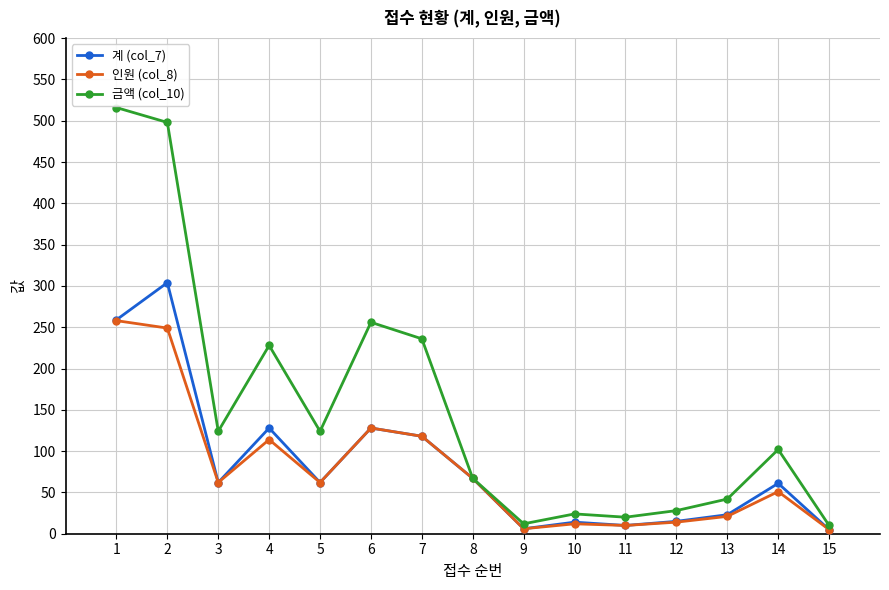

Which series has the widest spread of values?

금액 (col_10)